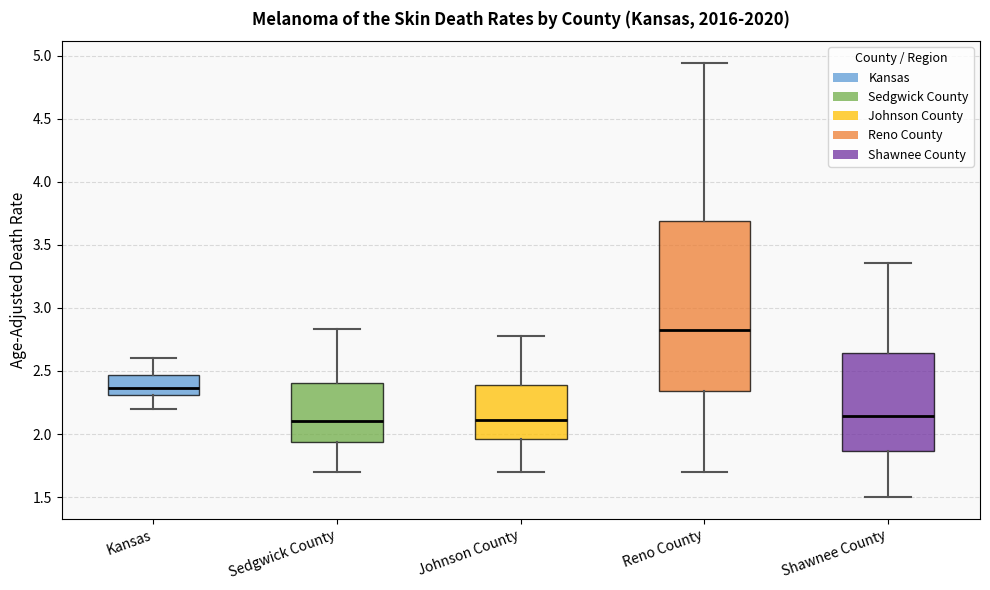

Comparing the boxes themselves (not the whiskers), which one is the tallest?

Reno County